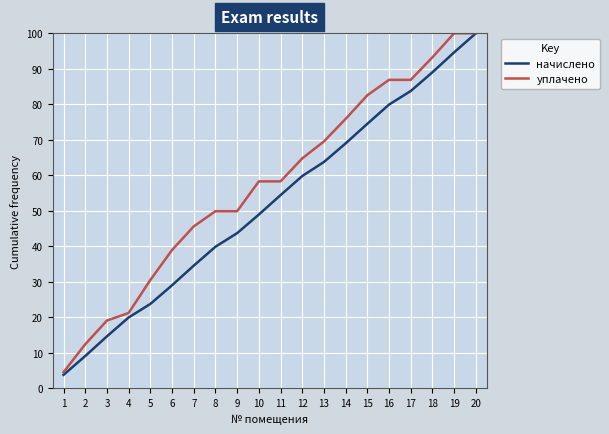

True or false: уплачено has a value of 29.7 at 3.

False